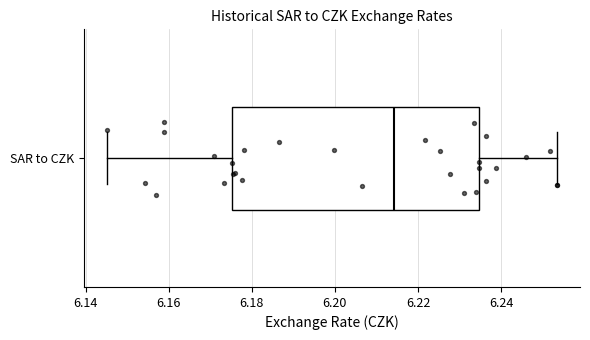

Read this box plot against the x-axis: the position of the median line, the range covered by the box, and the ends of both whiskers. The values are not printed on the chart, so give them approximately, as read against the axis.

median 6.214, box 6.176 to 6.234, whiskers 6.146 to 6.254